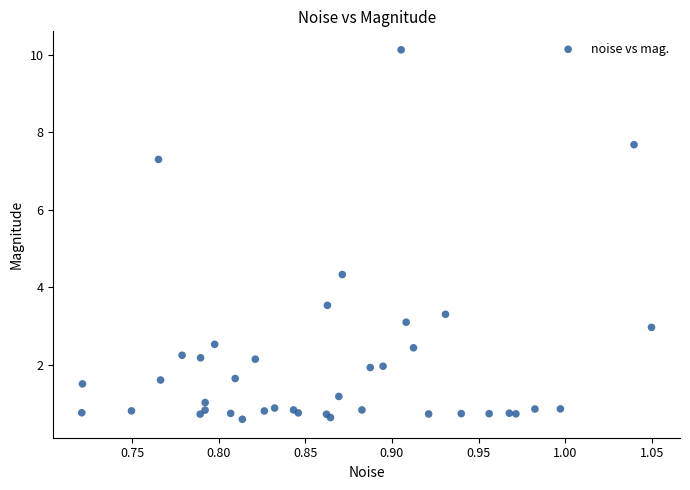

What Y value in the scatter plot is closest to 5?

4.3